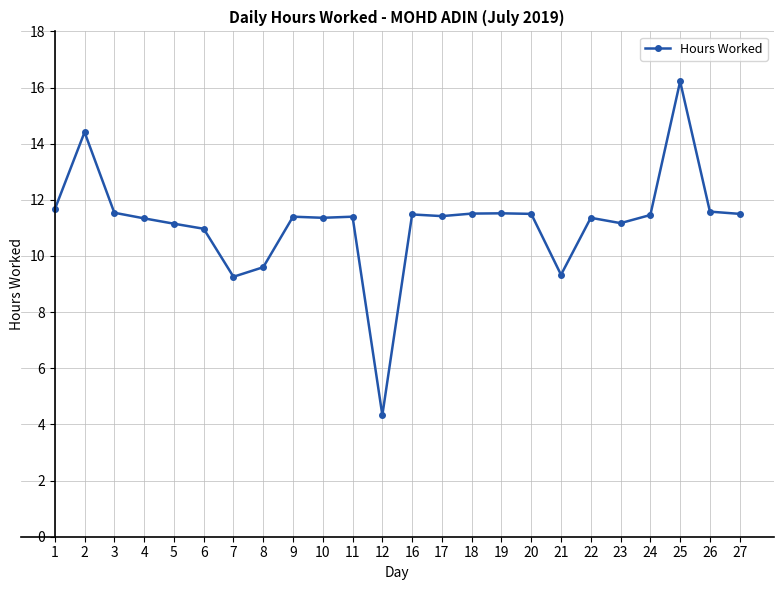

Is this an area chart (filled region under the line)?

No